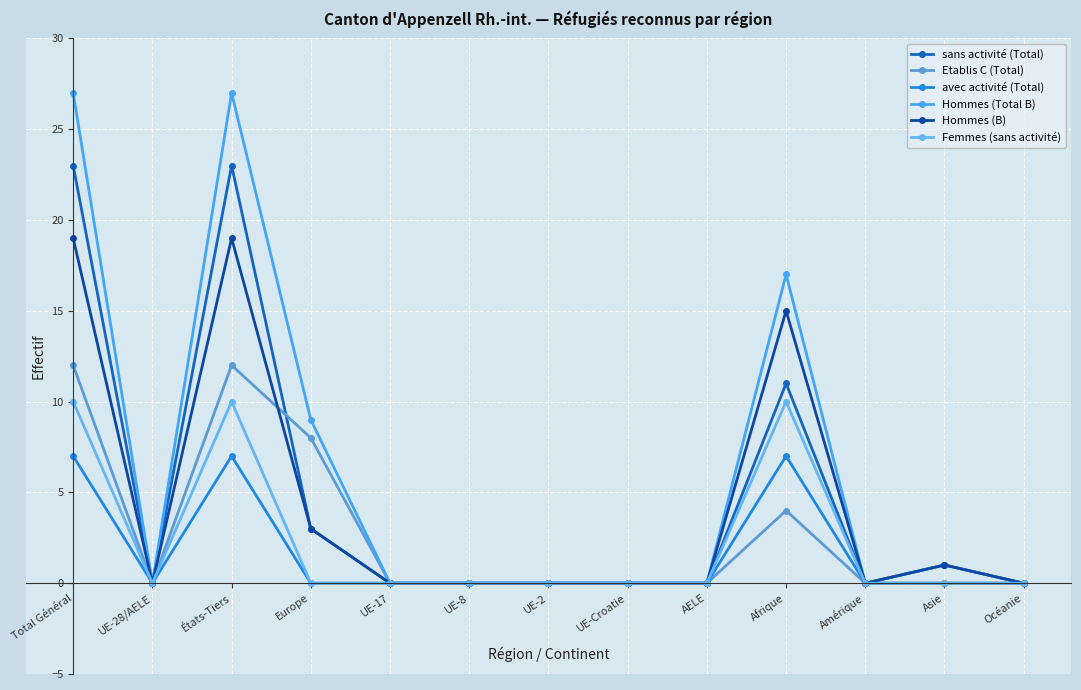

How many interior local peaks does the avec activité (Total) series have?

2